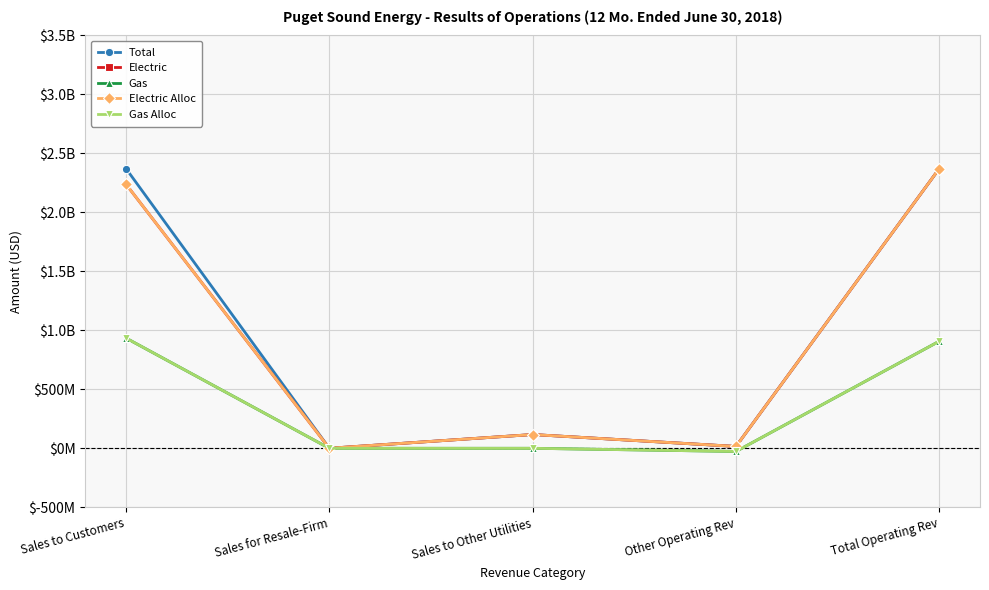

True or false: Gas and Electric cross at least once.

False